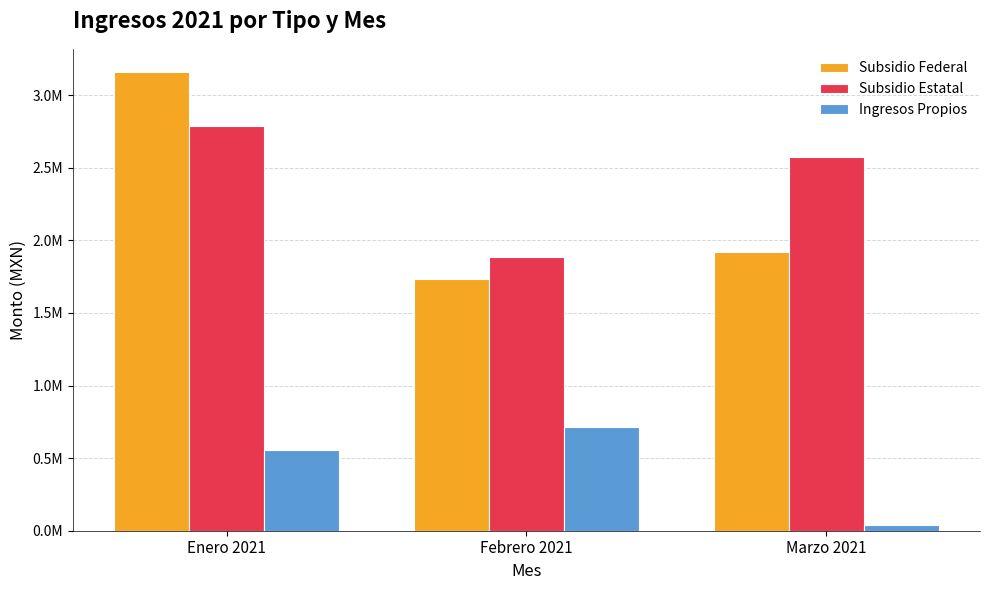

Is it true that Ingresos Propios equals 952553.7 at Enero 2021?

False